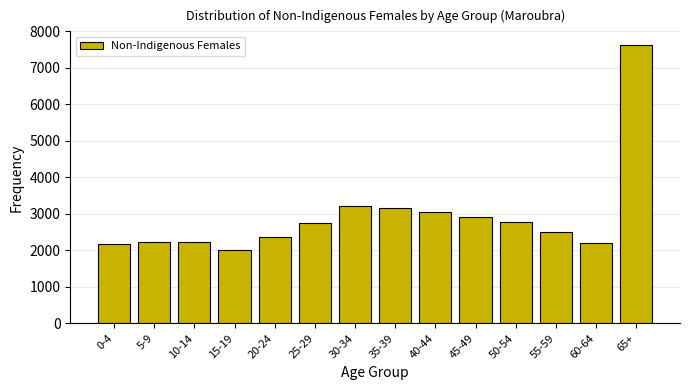

What is the difference between the maximum and second lowest values?

5437